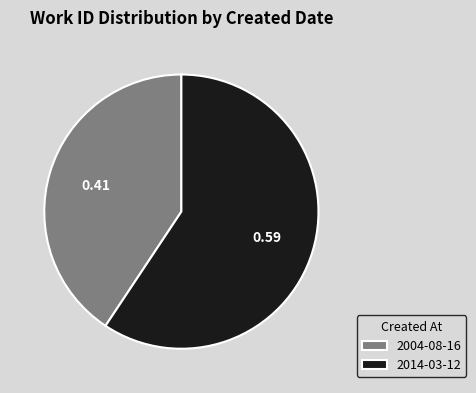

Is it true that 2004-08-16 is 51% of the pie?

False